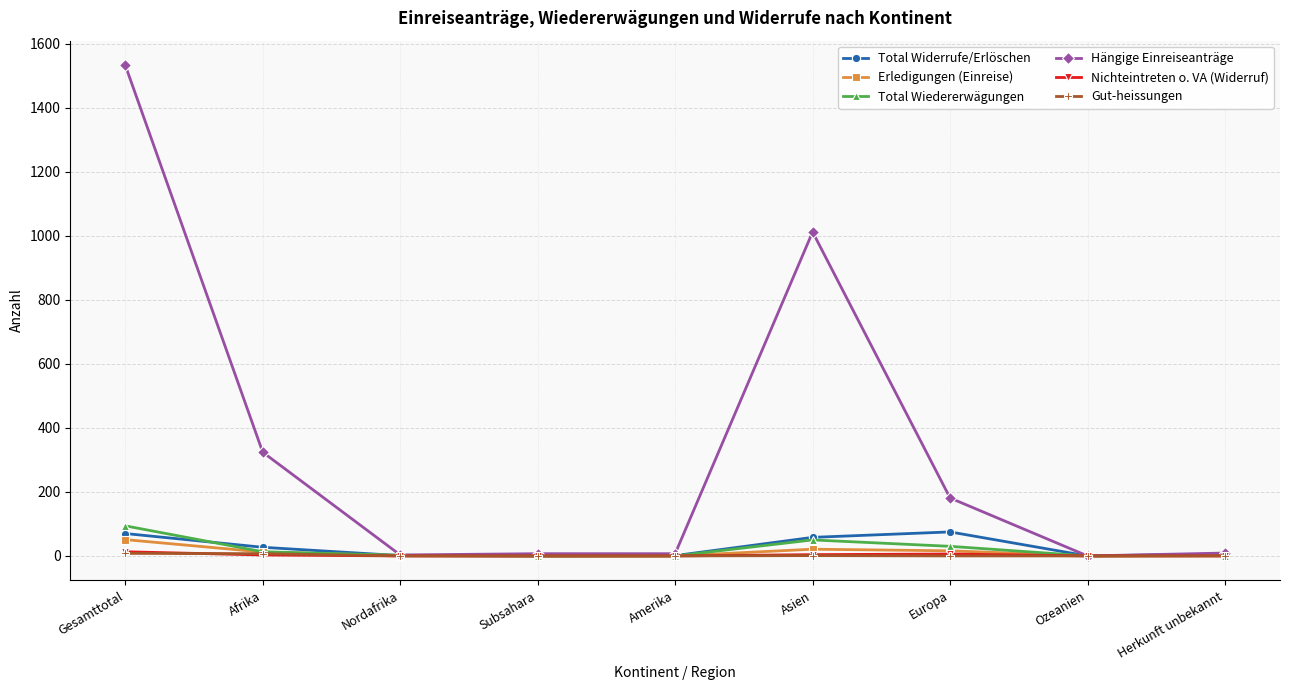

What are all the series names shown in the legend?

Total Widerrufe/Erlöschen, Erledigungen (Einreise), Total Wiedererwägungen, Hängige Einreiseanträge, Nichteintreten o. VA (Widerruf), Gut-heissungen